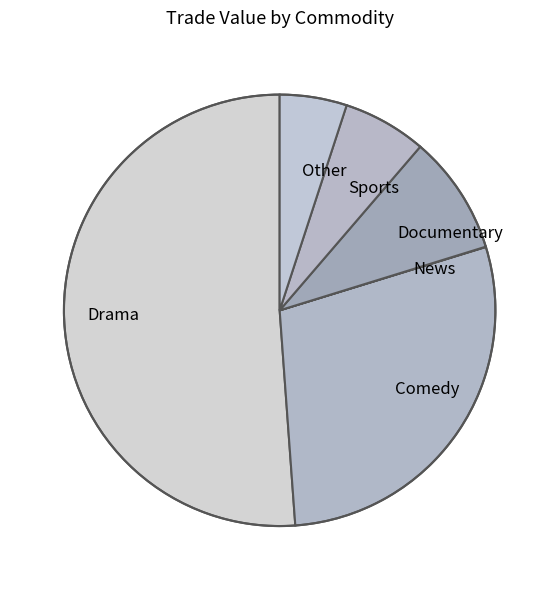

Which category has the biggest portion of the pie?

Drama